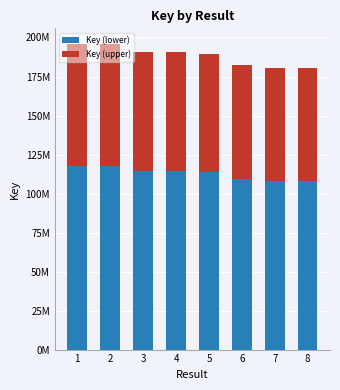

Does the chart contain any negative values?

No